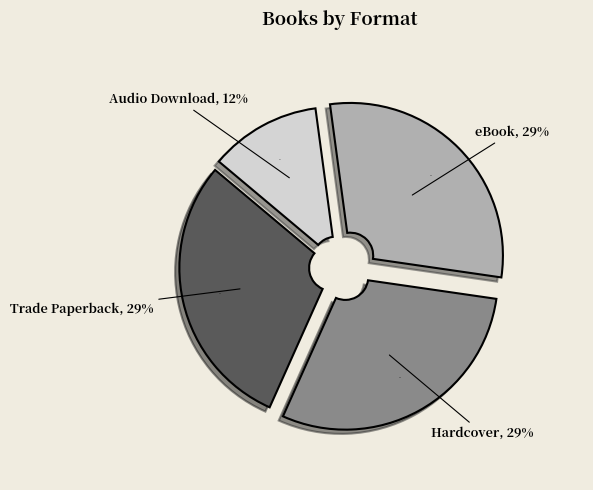

To the nearest percent, what is the combined percentage of Trade Paperback and eBook?

59%